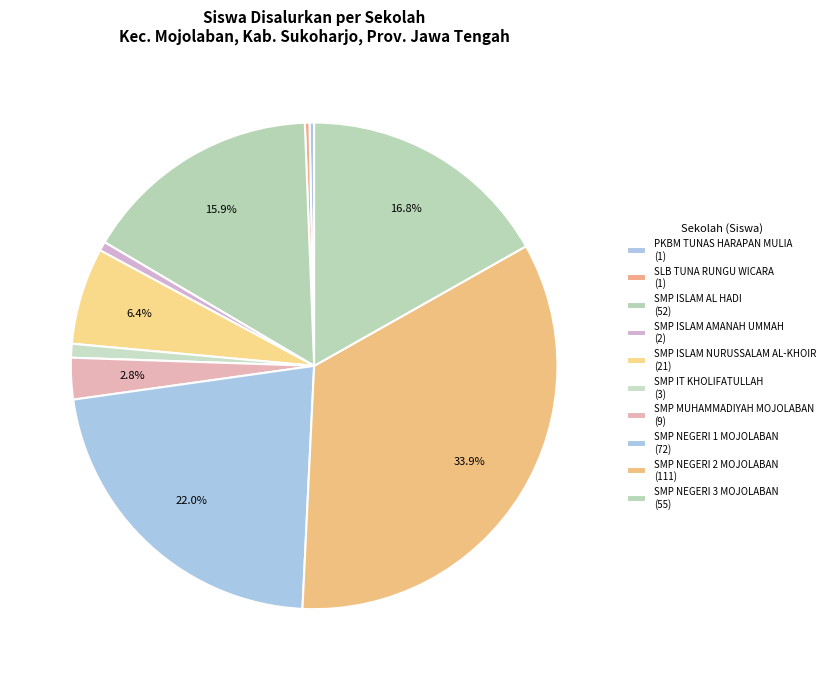

Is it true that SMP NEGERI 2 MOJOLABAN is 27% of the pie?

False